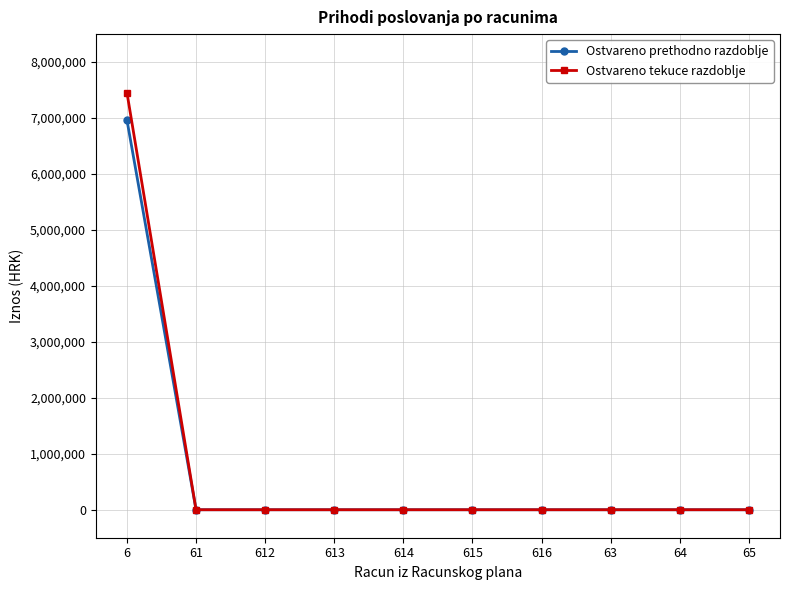

At how many categories does at least one series exceed 7263920?

1